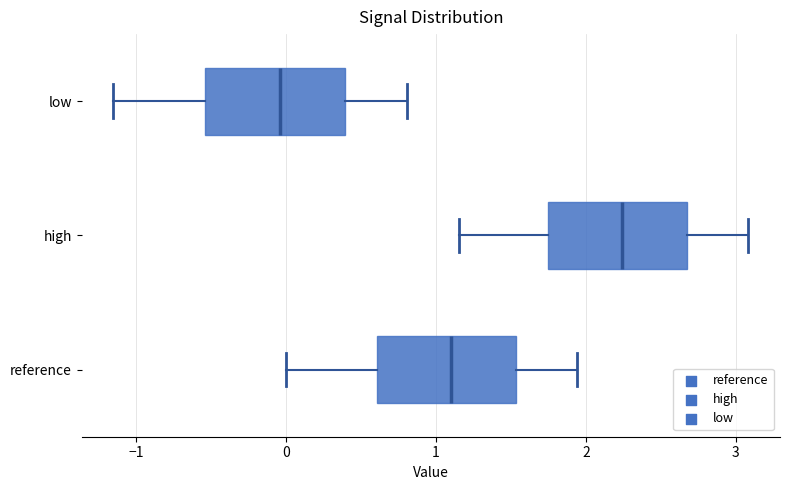

Reading bottom to top, transcribe this box plot: for each box, give where its median line is, the range the box spans, and where its two whiskers end, as read against the x-axis. The values are not printed on the chart, so give them approximately, as read against the axis.

reference: median 1.1, box 0.6 to 1.5, whiskers 0.0 to 1.9
high: median 2.2, box 1.7 to 2.7, whiskers 1.2 to 3.1
low: median 0.0, box -0.5 to 0.4, whiskers -1.2 to 0.8